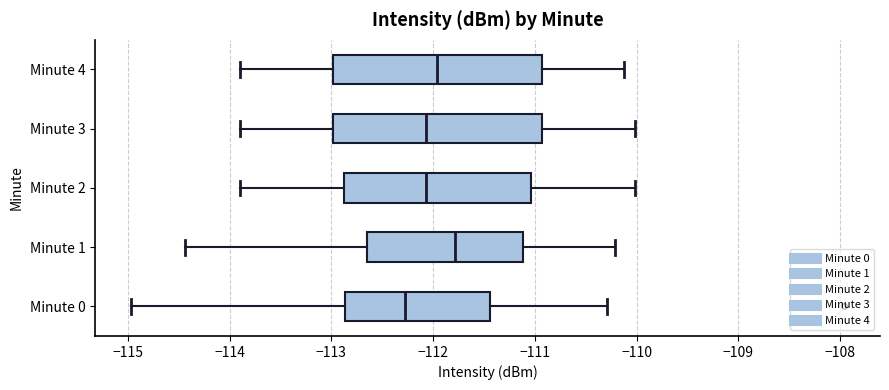

Which box's median line is the furthest to the right?

Minute 1